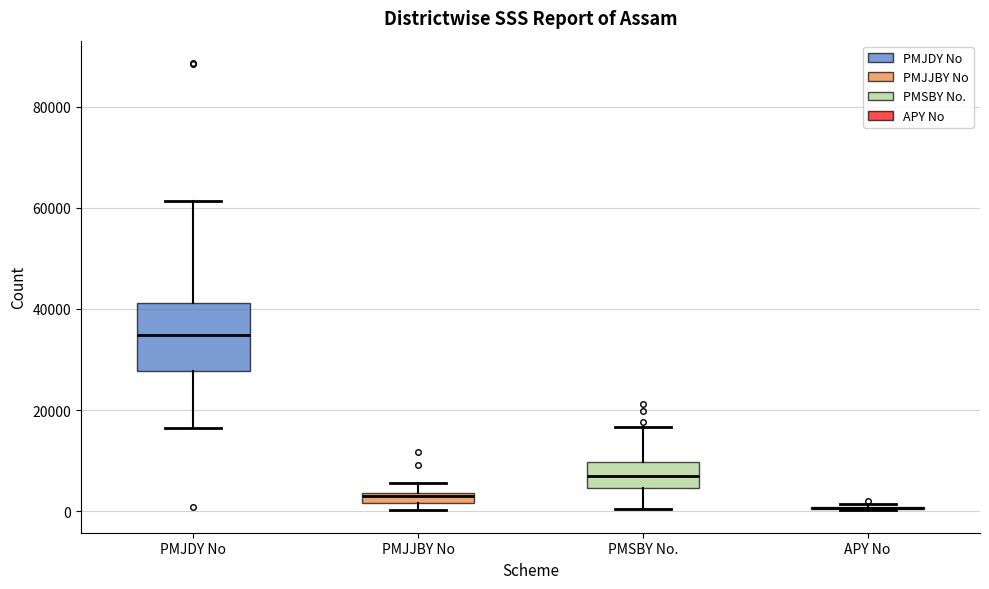

Which box is the tallest, from its lower edge to its upper edge?

PMJDY No